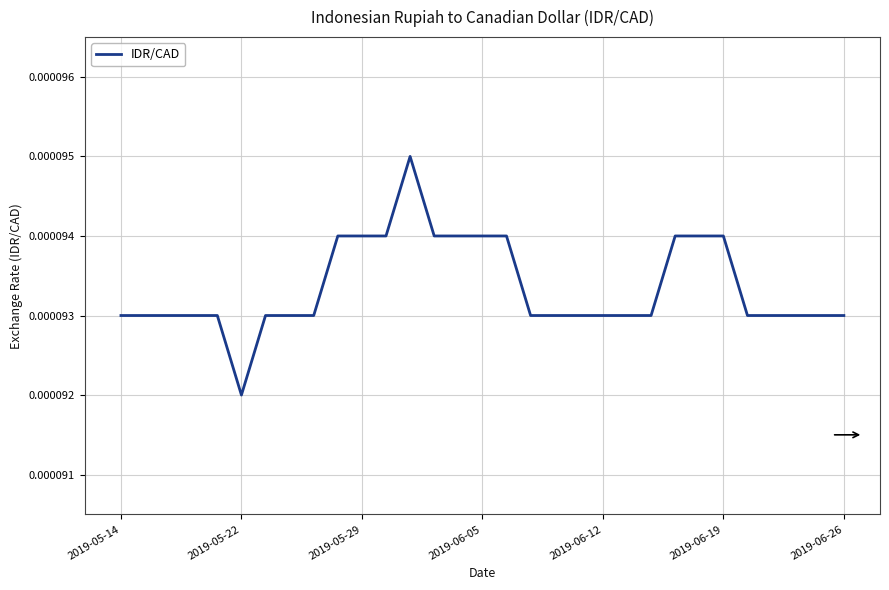

True or false: the data has more than 2 interior local peaks.

False